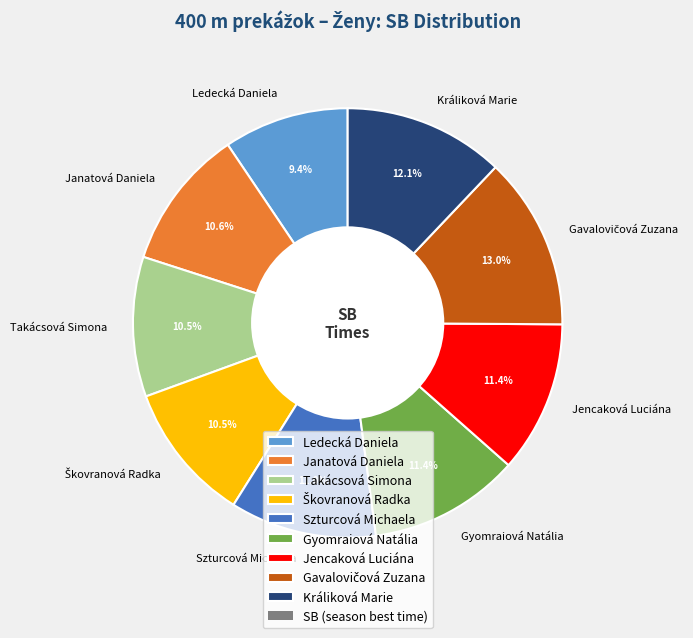

Combined, do Jencaková Luciána and Ledecká Daniela account for over 50%?

No